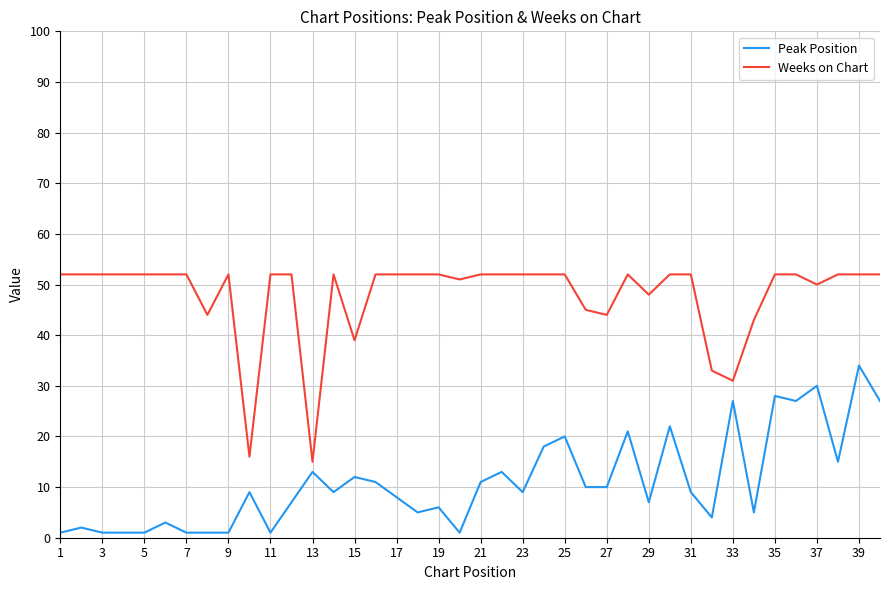

Is this an area chart (filled region under the line)?

No